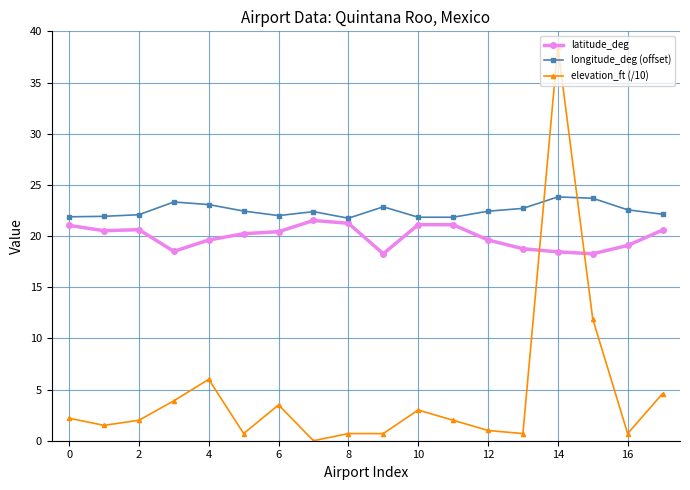

What is the greatest value displayed?

38.5